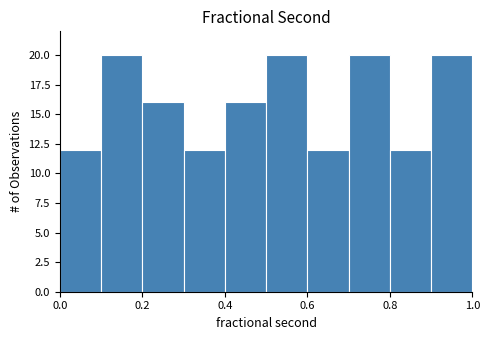

Reading left to right, list every bar in this chart as the range it spans on the x-axis followed by its height. The values are not printed on the chart, so give them approximately, as read against the axis.

0.0 to 0.1: 12
0.1 to 0.2: 20
0.2 to 0.3: 16
0.3 to 0.4: 12
0.4 to 0.5: 16
0.5 to 0.6: 20
0.6 to 0.7: 12
0.7 to 0.8: 20
0.8 to 0.9: 12
0.9 to 1.0: 20